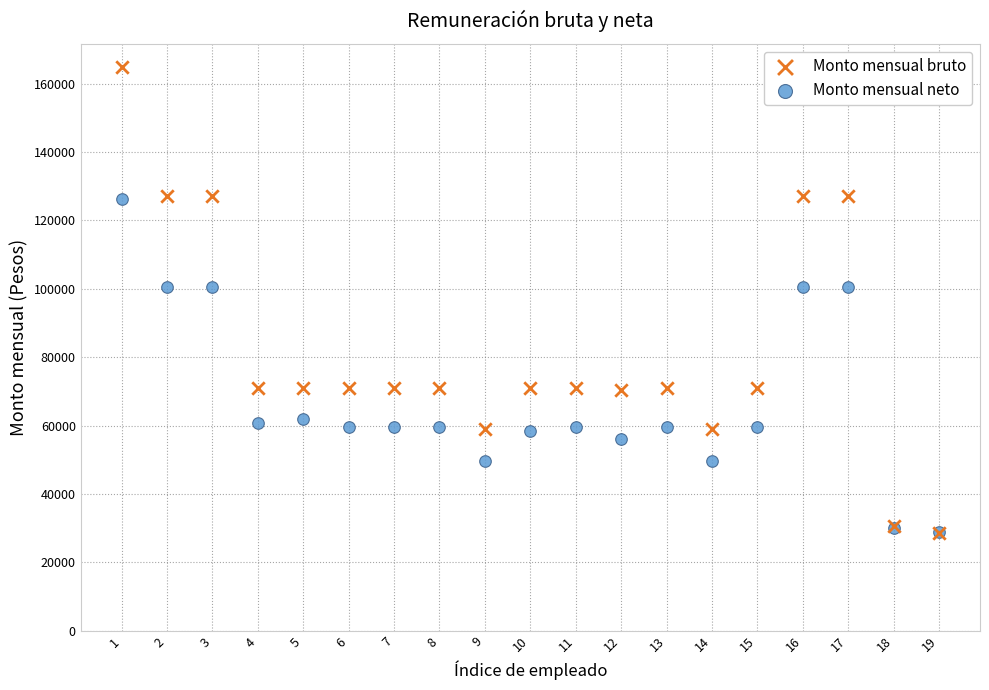

What are all the series names shown in the legend?

Monto mensual bruto, Monto mensual neto